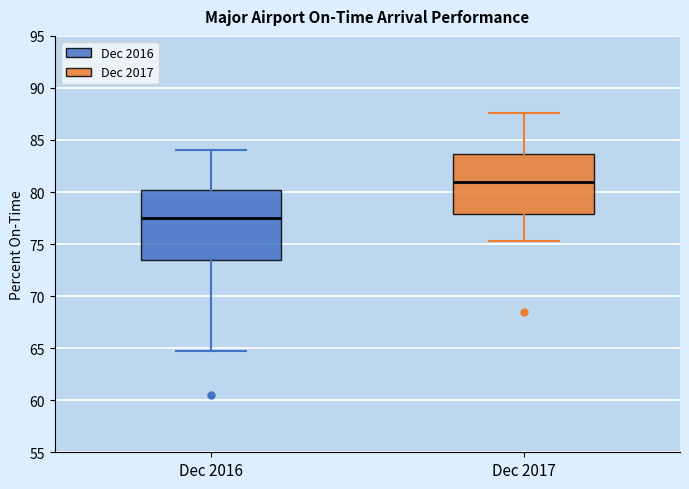

Which box's median line is the highest?

Dec 2017